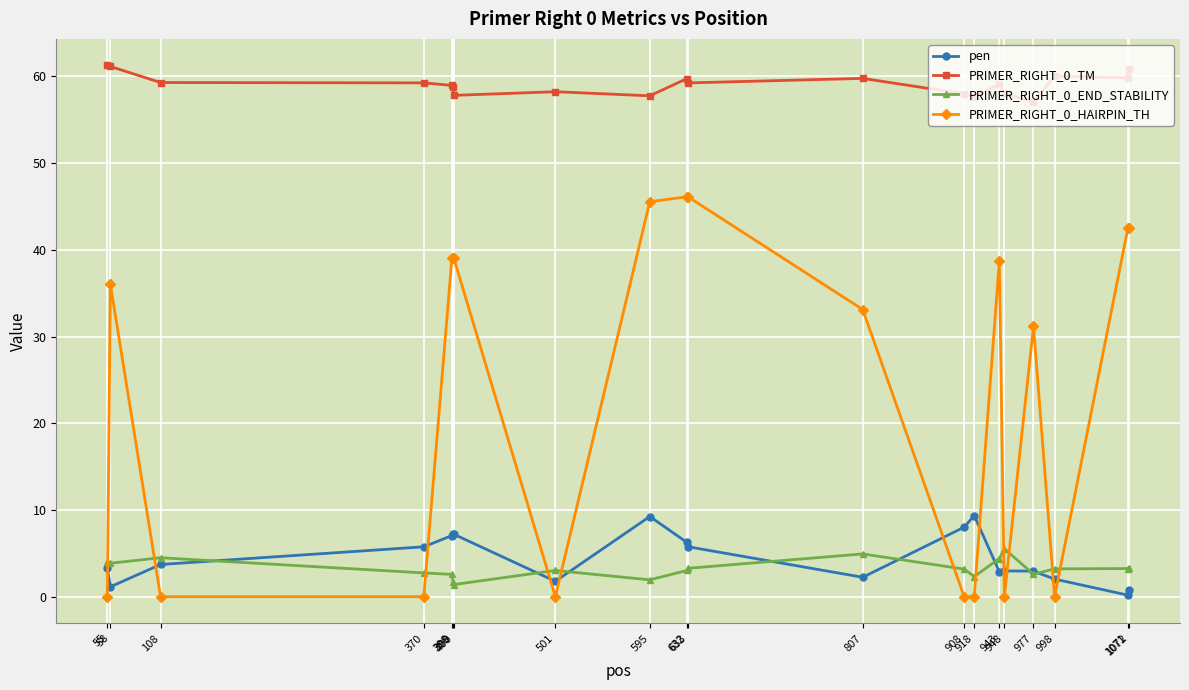

At how many categories does at least one series exceed 41?

20